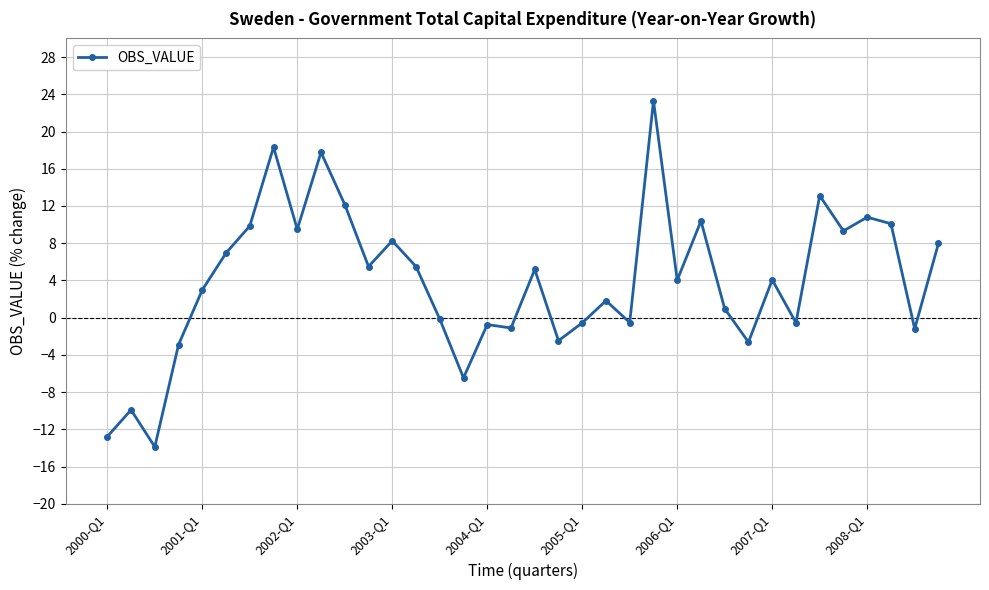

What is the value of the 18th point from the left?

-1.1